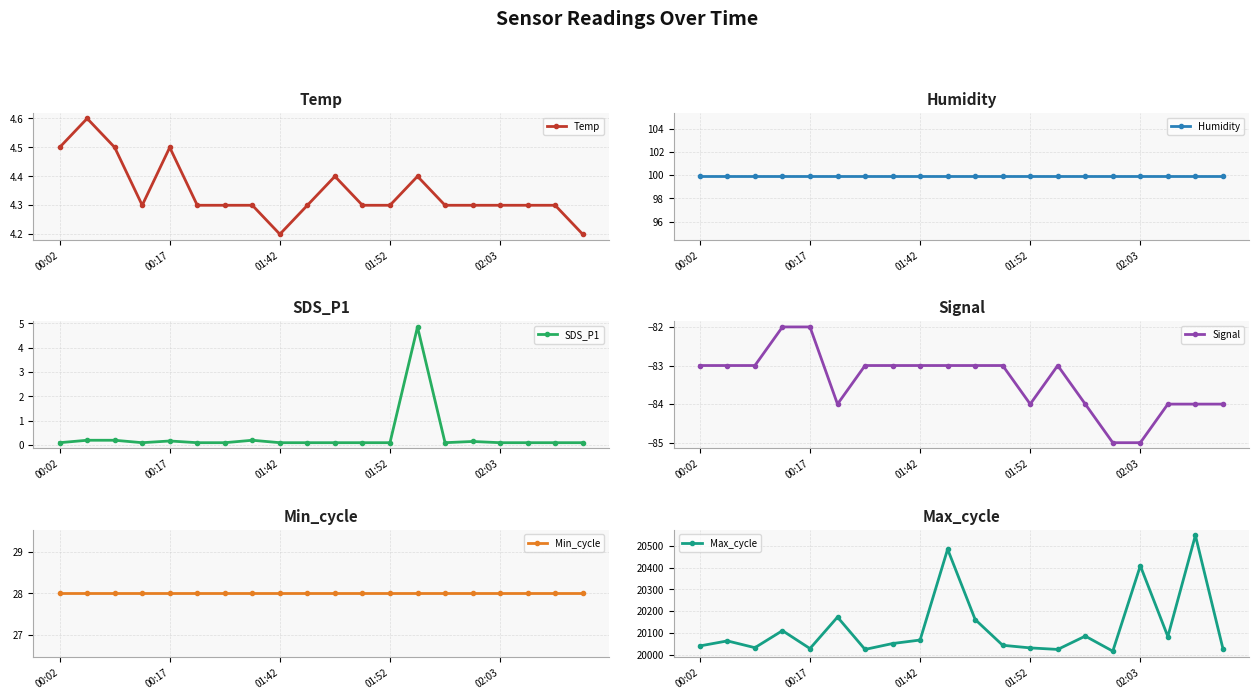

Rank the series by their maximum value, from highest to lowest.

Max_cycle, Humidity, Min_cycle, SDS_P1, Temp, Signal